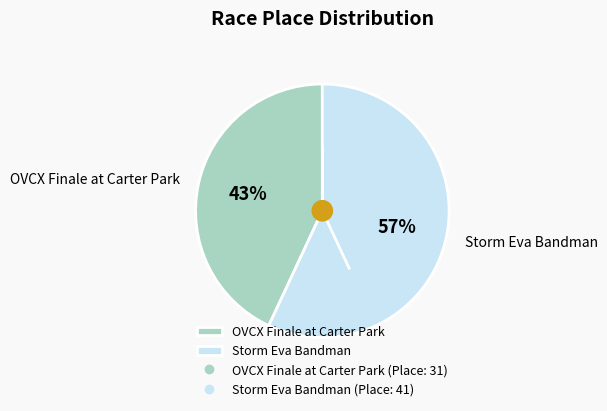

Which has a higher value, Storm Eva Bandman or OVCX Finale at Carter Park?

Storm Eva Bandman